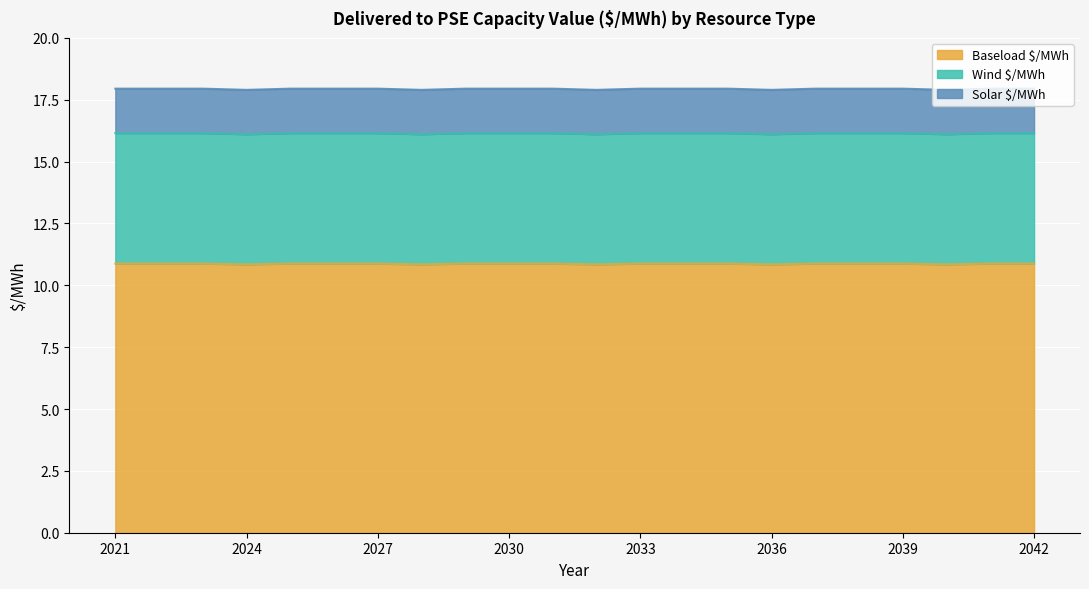

How many Solar $/MWh values are between 17 and 18?

22